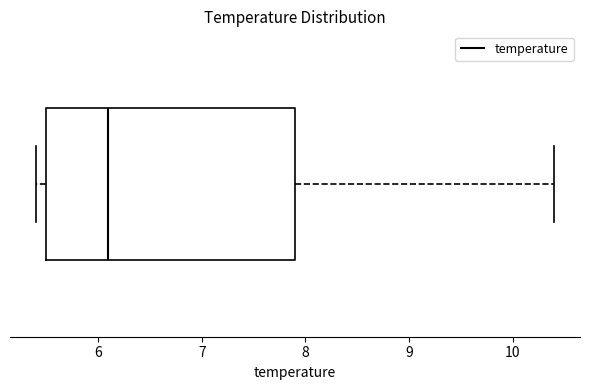

Where is the right edge of the box on the x-axis? The values are not printed on the chart, so give them approximately, as read against the axis.

7.9